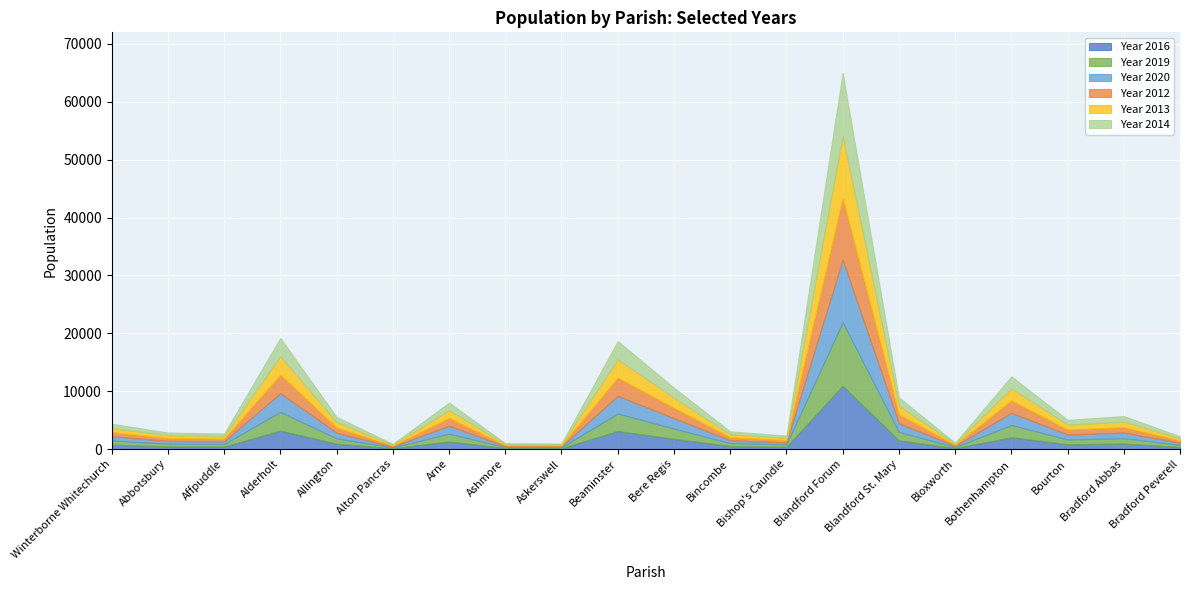

True or false: Year 2016 and Year 2013 cross at least once.

True